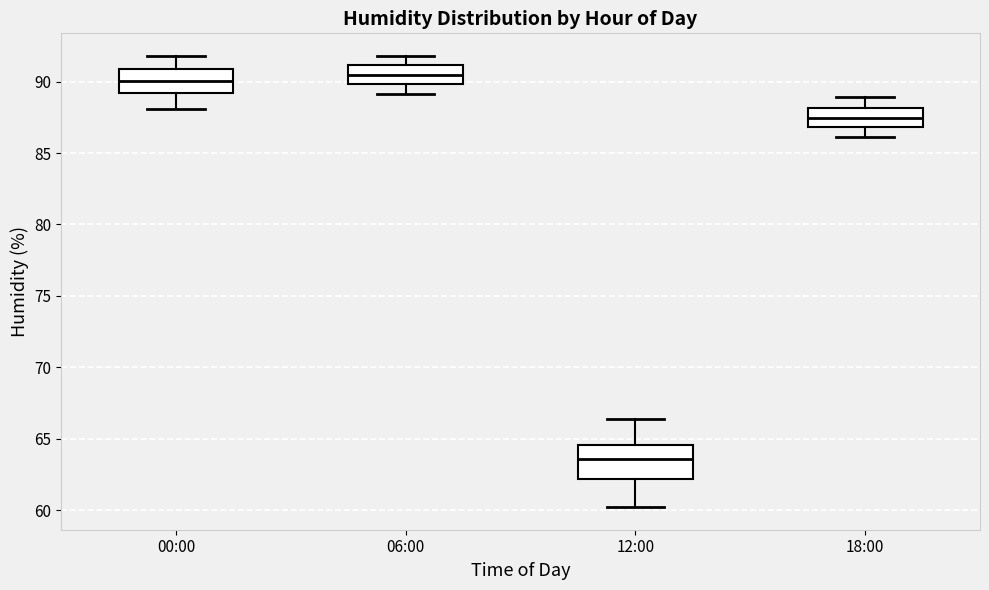

Reading left to right, transcribe this box plot: for each box, give where its median line is, the range the box spans, and where its two whiskers end, as read against the y-axis. The values are not printed on the chart, so give them approximately, as read against the axis.

00:00: median 90.0, box 89.0 to 91.0, whiskers 88.0 to 92.0
06:00: median 90.5, box 90.0 to 91.0, whiskers 89.0 to 92.0
12:00: median 63.5, box 62.0 to 64.5, whiskers 60.0 to 66.5
18:00: median 87.5, box 87.0 to 88.0, whiskers 86.0 to 89.0